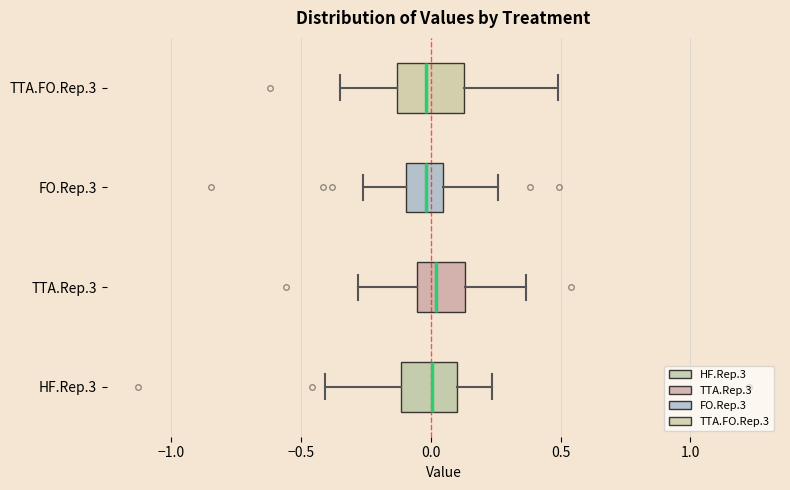

Where does the median line of the box for HF.Rep.3 sit on the x-axis? The values are not printed on the chart, so give them approximately, as read against the axis.

0.00